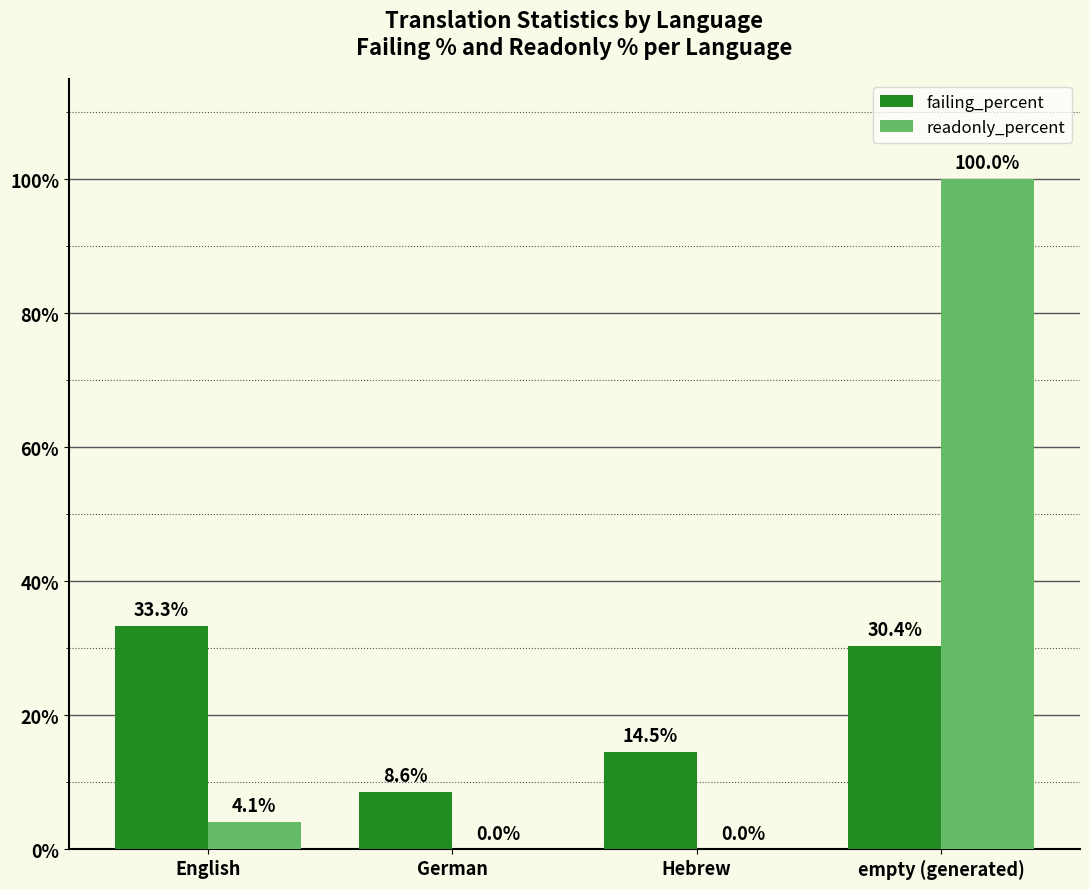

What is the sum of all readonly_percent values?

104.1